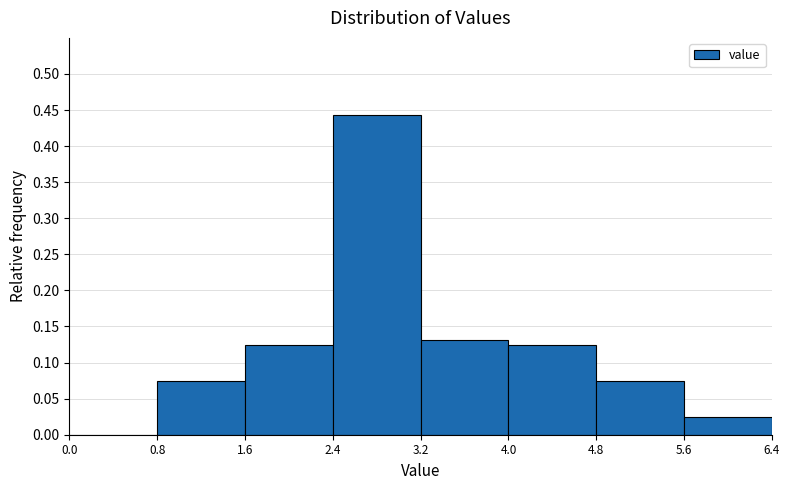

Which range on the x-axis has the tallest bar?

2.4 to 3.2